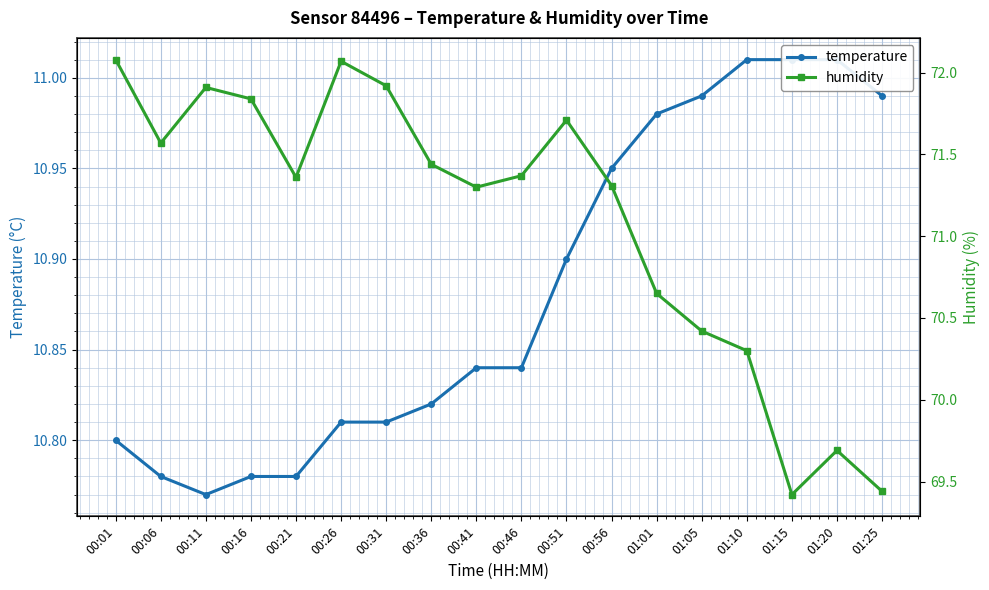

Where is temperature nearest to the value 10?

00:11